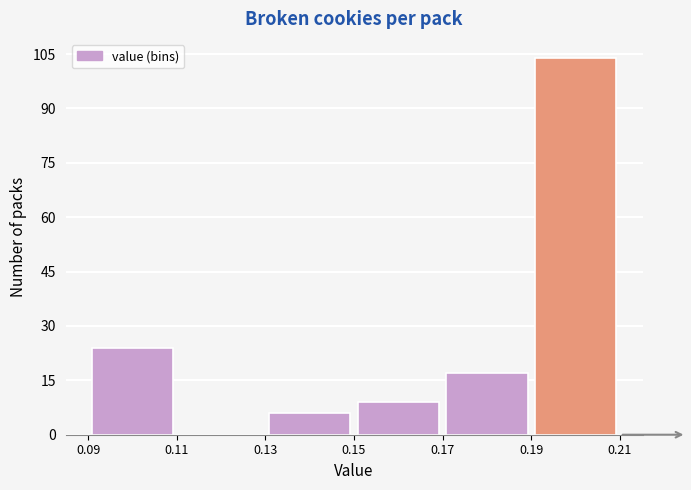

Reading left to right, transcribe this chart: for each bar, give the range it covers on the x-axis and its height. The values are not printed on the chart, so give them approximately, as read against the axis.

0.09 to 0.11: 24
0.11 to 0.13: 0
0.13 to 0.15: 6
0.15 to 0.17: 10
0.17 to 0.19: 18
0.19 to 0.21: 104